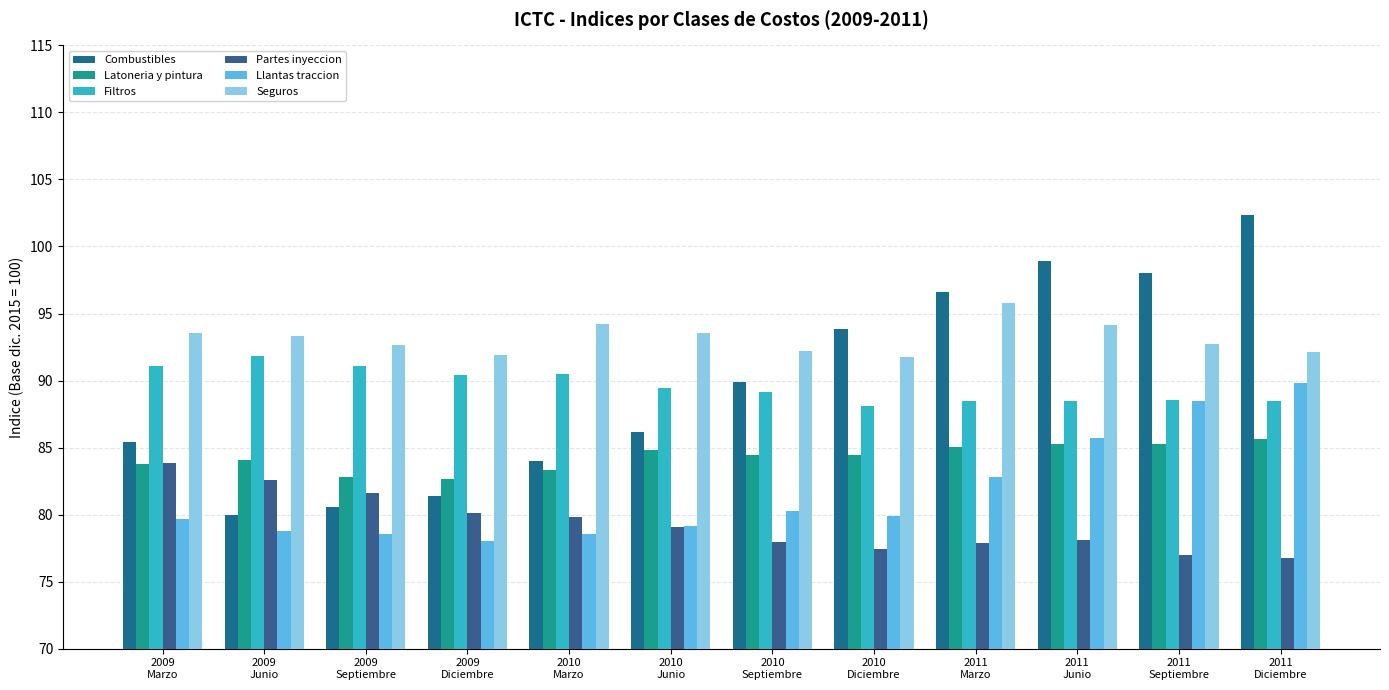

The Llantas traccion series shows 78.8 at 2009
Junio. True or false?

True